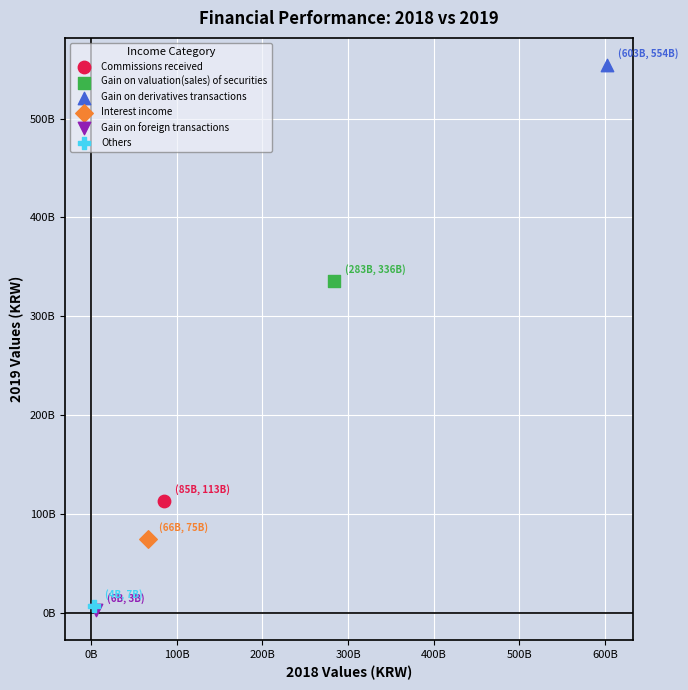

Which series contains the highest Y value?

Gain on derivatives transactions